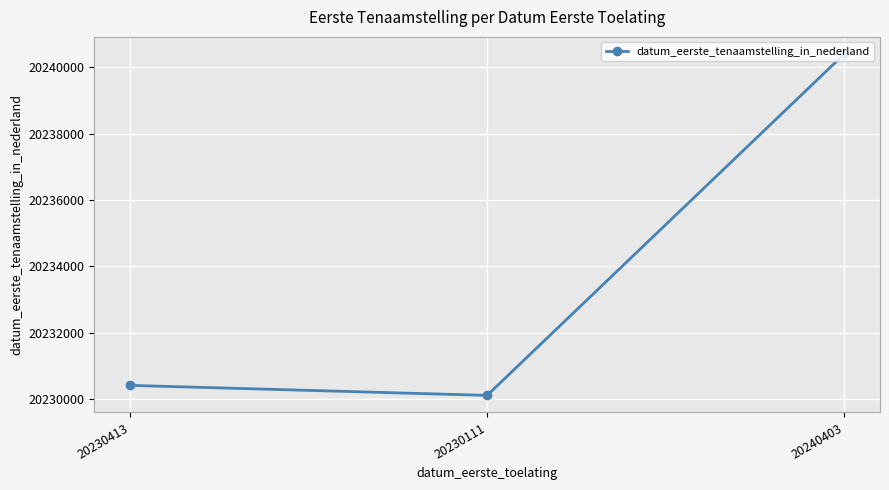

What is the label of the 3rd point from the left?

20240403